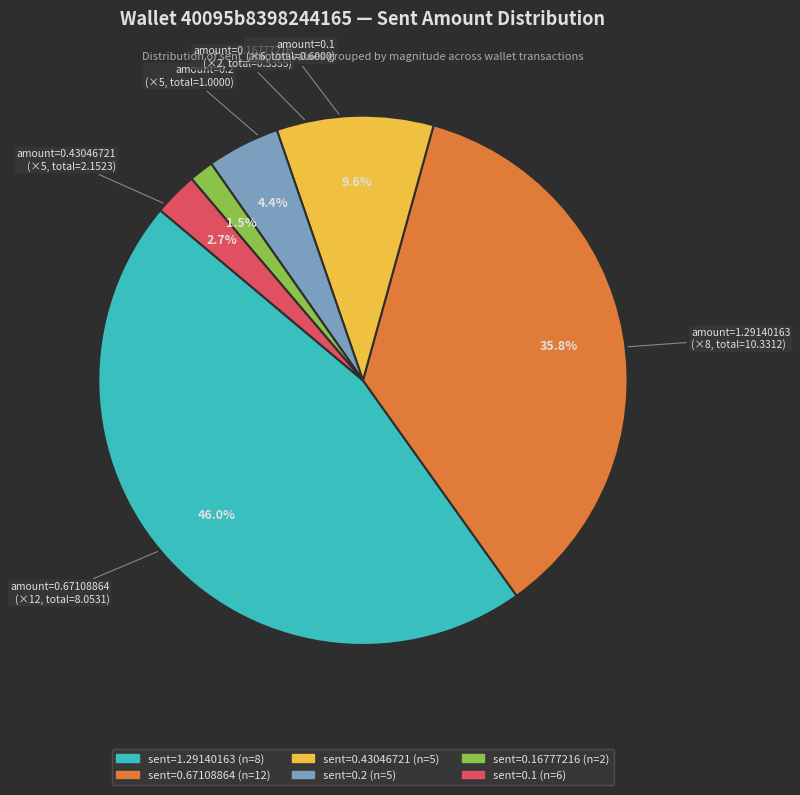

Is there any slice that represents more than half of the pie?

No